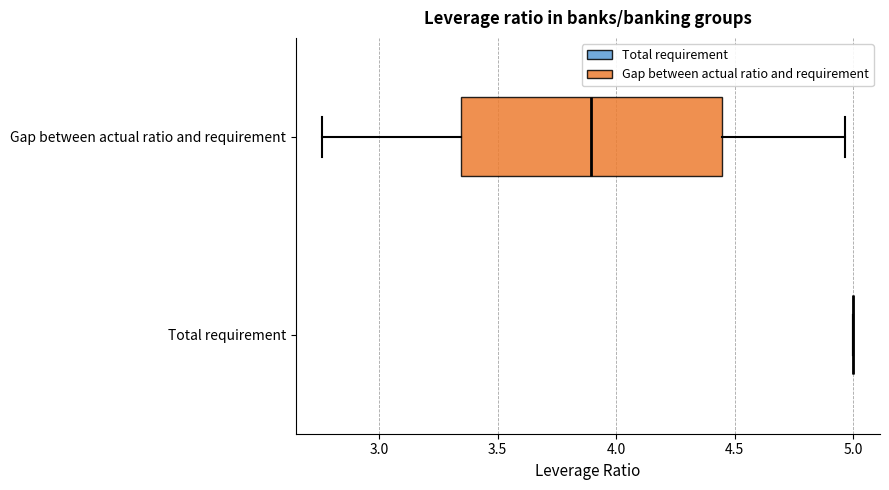

Where does the left whisker of the box for Gap between actual ratio and requirement end on the x-axis? The values are not printed on the chart, so give them approximately, as read against the axis.

2.75